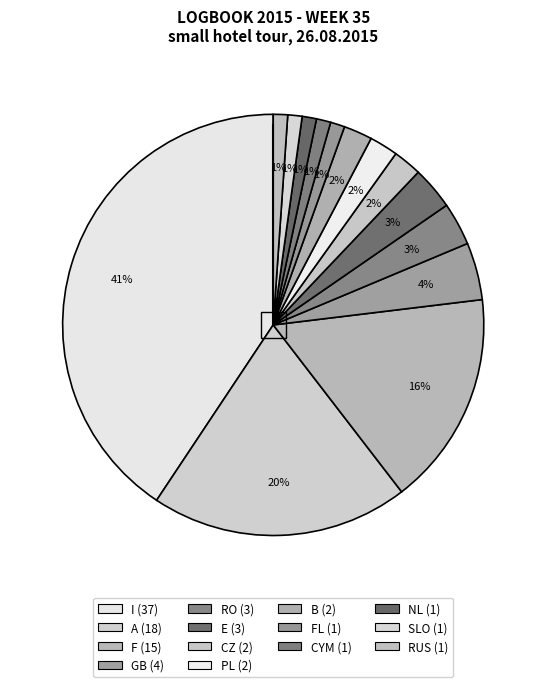

Is there a majority slice in this chart?

No